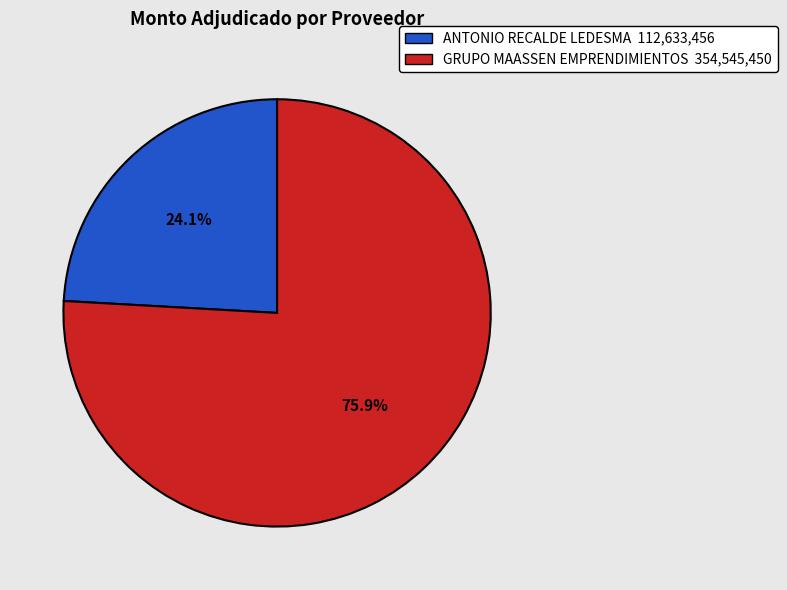

What percentage is NOT represented by ANTONIO RECALDE LEDESMA?

75.9%